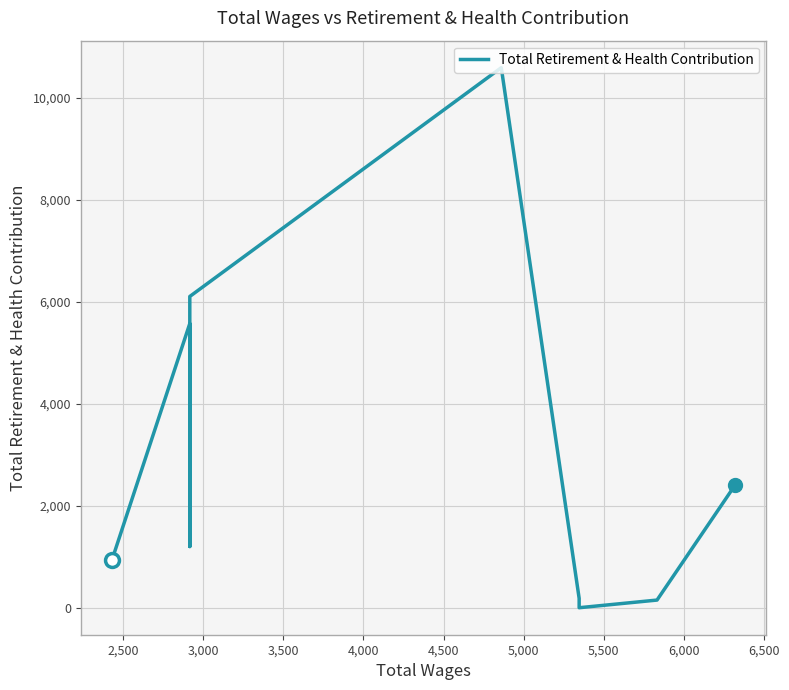

At which label is the value closest to 5294?

5,500